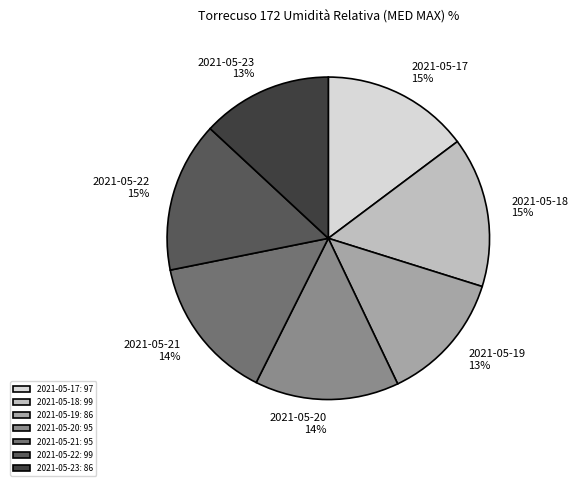

How many slices are in this pie chart?

7